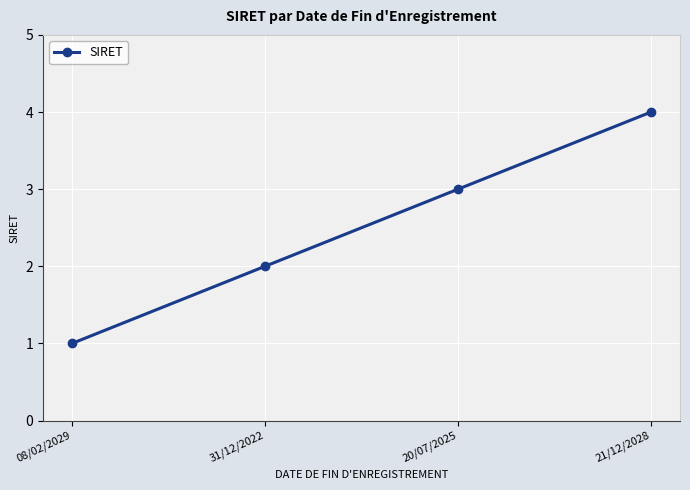

How many distinct data groups are displayed?

1